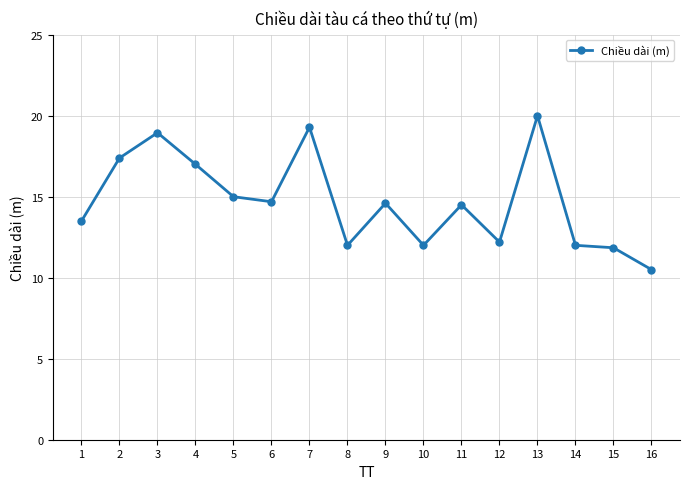

What is the ratio of the value at 10 to the value at 1?

0.9